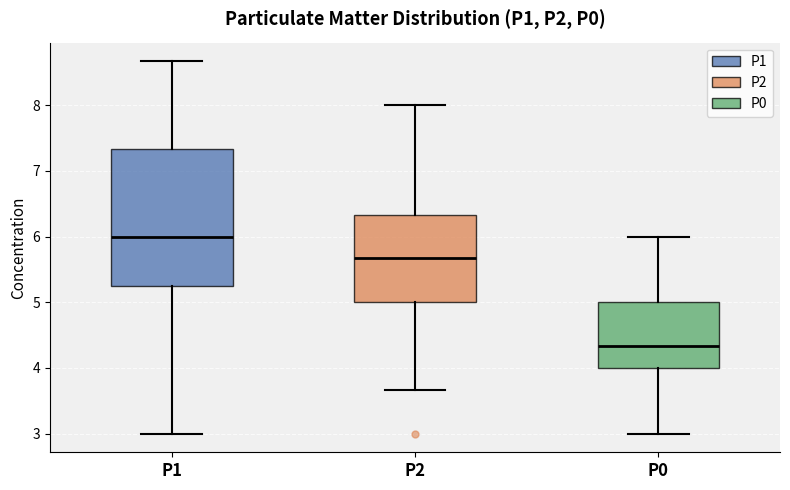

Reading left to right, read every box against the y-axis: the position of its median line, the range the box covers, and the ends of its whiskers. The values are not printed on the chart, so give them approximately, as read against the axis.

P1: median 6.0, box 5.2 to 7.3, whiskers 3.0 to 8.7
P2: median 5.7, box 5.0 to 6.3, whiskers 3.7 to 8.0
P0: median 4.3, box 4.0 to 5.0, whiskers 3.0 to 6.0